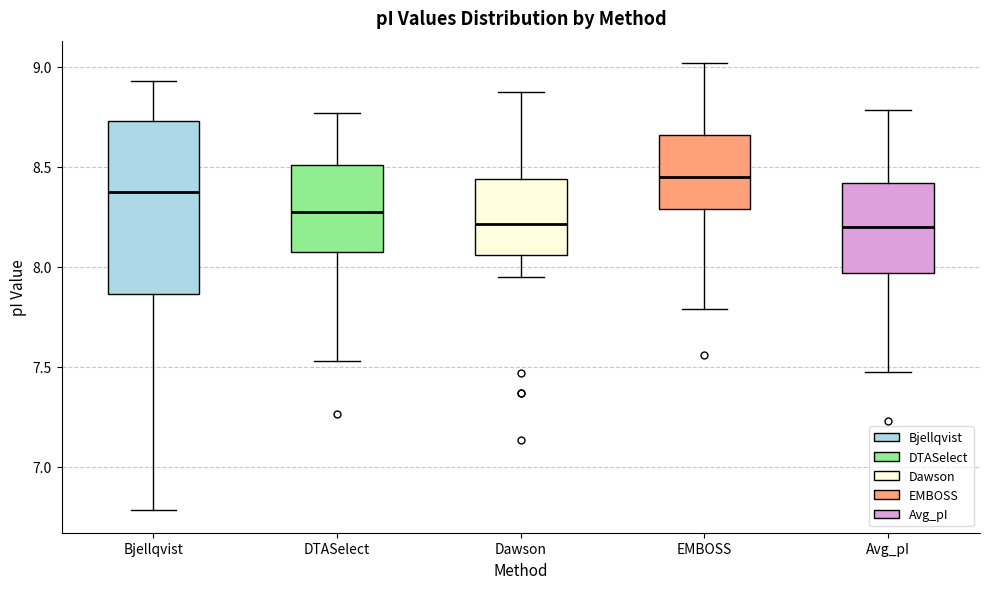

Where does the upper whisker of the box for Bjellqvist end on the y-axis? The values are not printed on the chart, so give them approximately, as read against the axis.

8.95